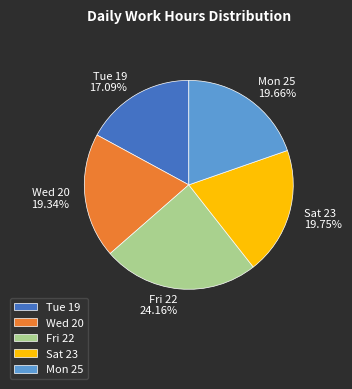

How much of the chart is everything except Wed 20?

80.7%